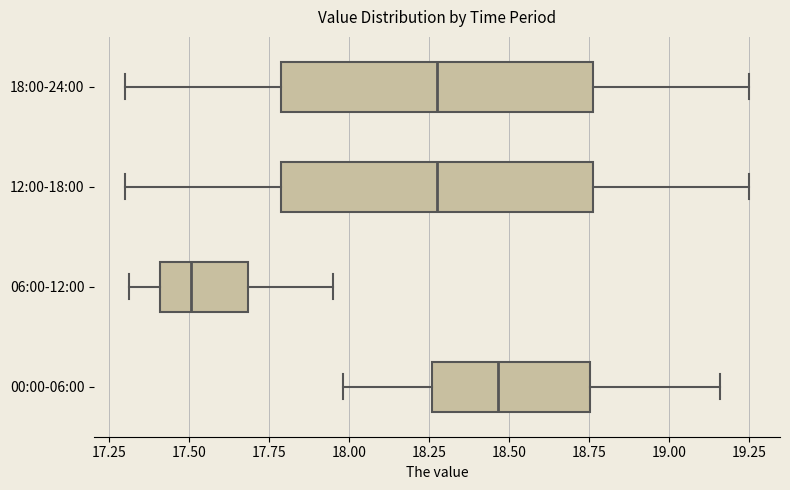

Where does the left whisker of the box for 12:00-18:00 end on the x-axis? The values are not printed on the chart, so give them approximately, as read against the axis.

17.30